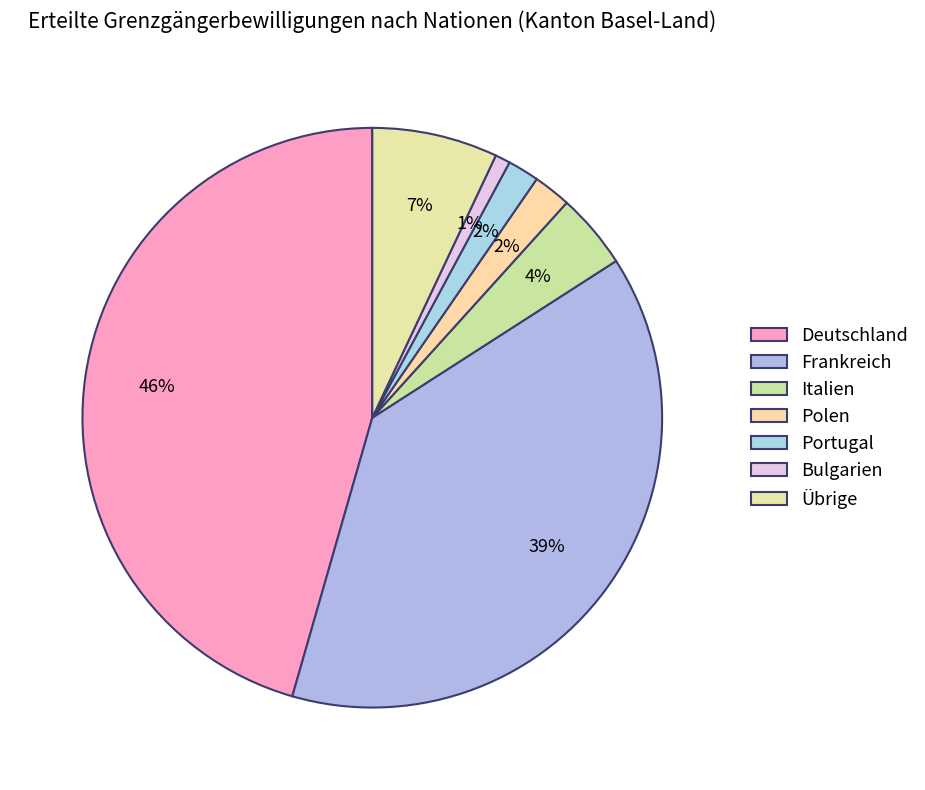

What portion of the pie excludes Portugal?

98.2%